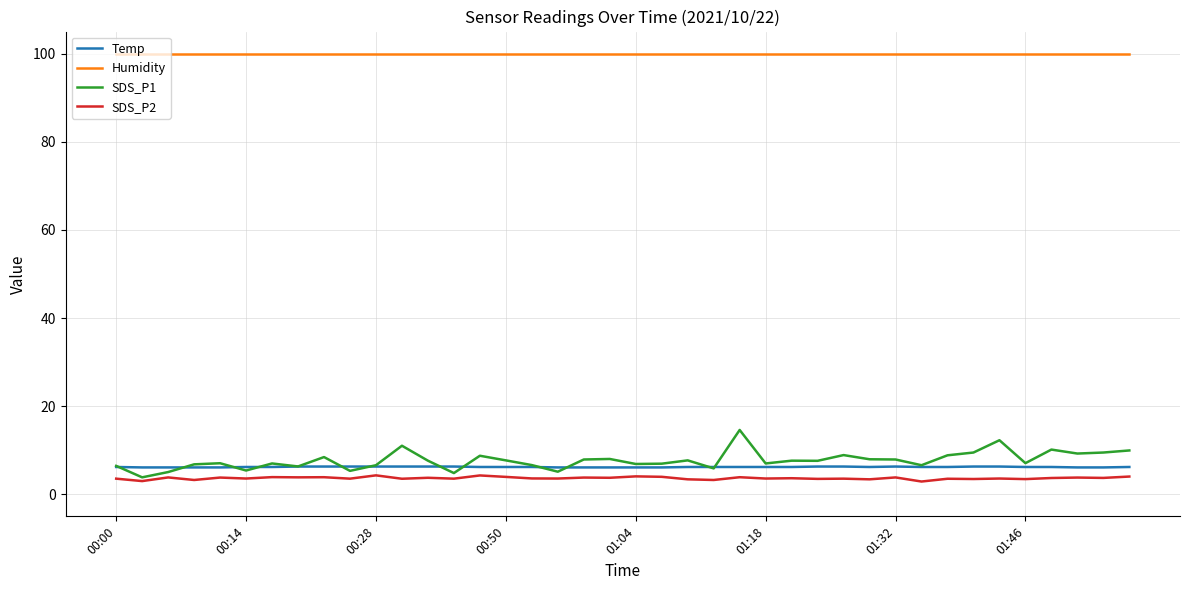

True or false: Temp and Humidity intersect in this chart.

False